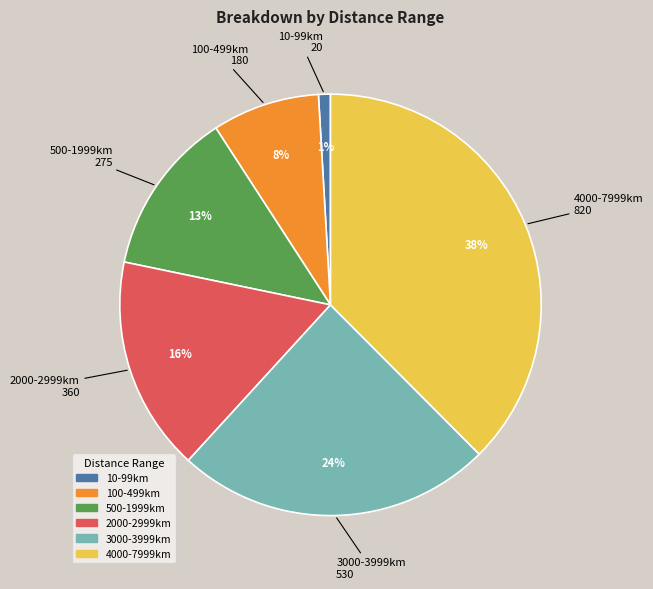

Does 4000-7999km represent more than half of the total?

No